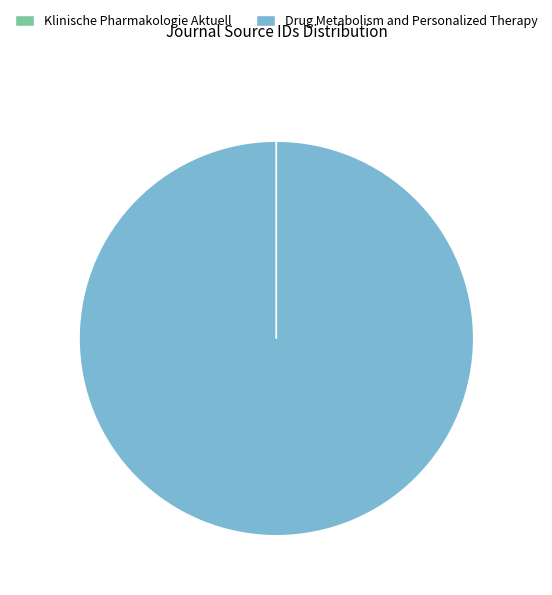

Is there a majority slice in this chart?

Yes